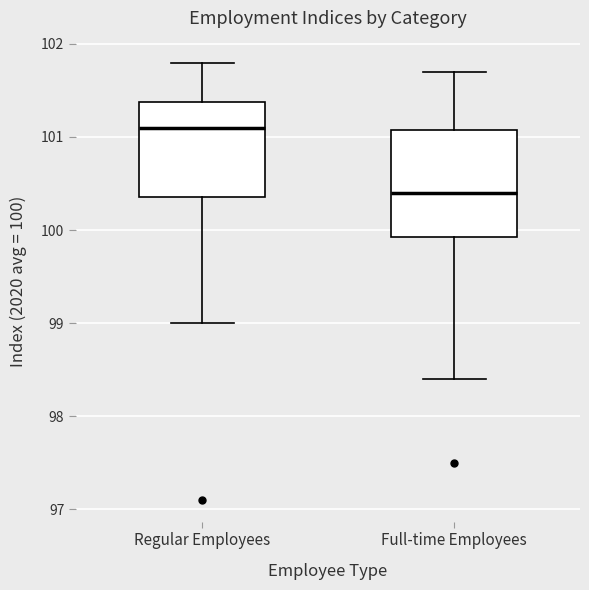

Reading left to right, read every box against the y-axis: the position of its median line, the range the box covers, and the ends of its whiskers. The values are not printed on the chart, so give them approximately, as read against the axis.

Regular Employees: median 101.1, box 100.4 to 101.4, whiskers 99.0 to 101.8
Full-time Employees: median 100.4, box 99.9 to 101.1, whiskers 98.4 to 101.7